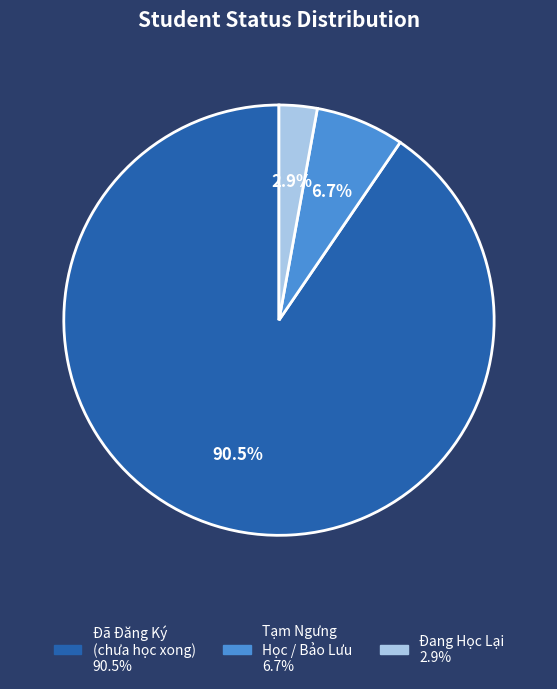

Rank the categories by value from highest to lowest.

Đã Đăng Ký (chưa học xong), Tạm Ngưng Học / Bảo Lưu, Đang Học Lại